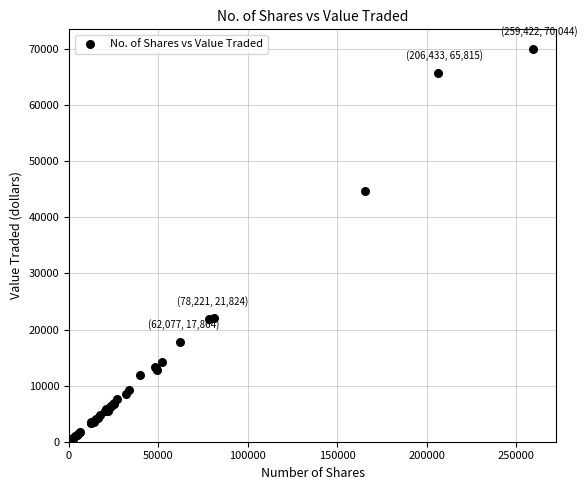

What Y value in the scatter plot is closest to 35149?

44733